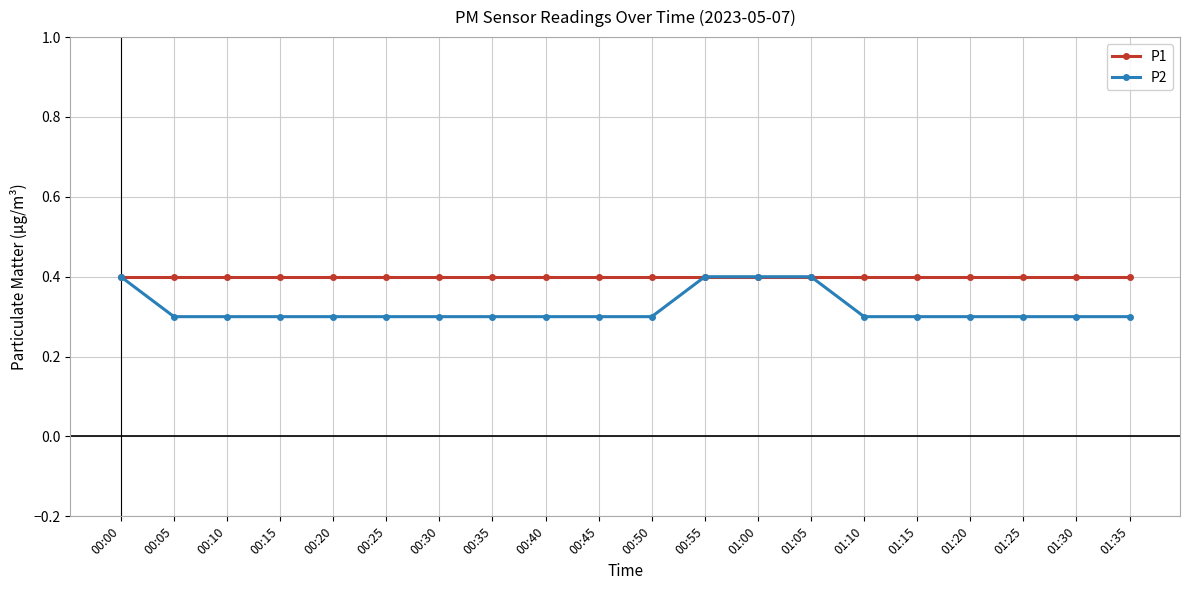

The P1 series shows 0.7 at 00:55. True or false?

False